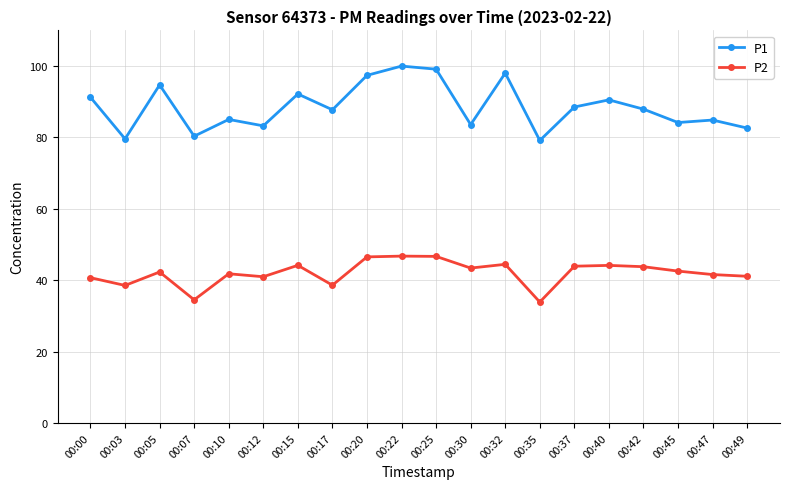

Is this an area chart (filled region under the line)?

No